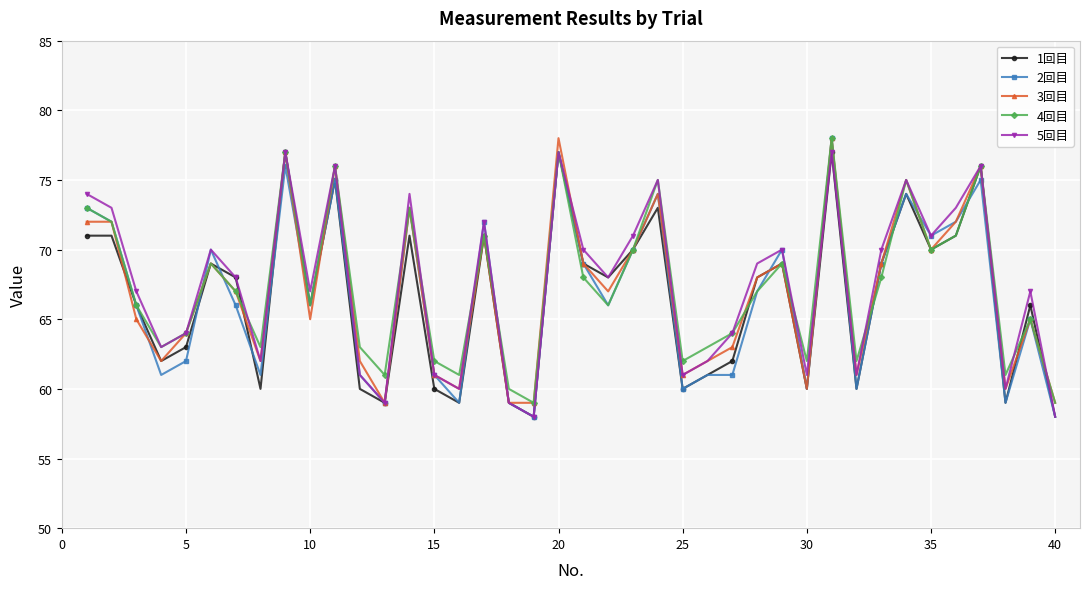

How many distinct data groups are displayed?

5